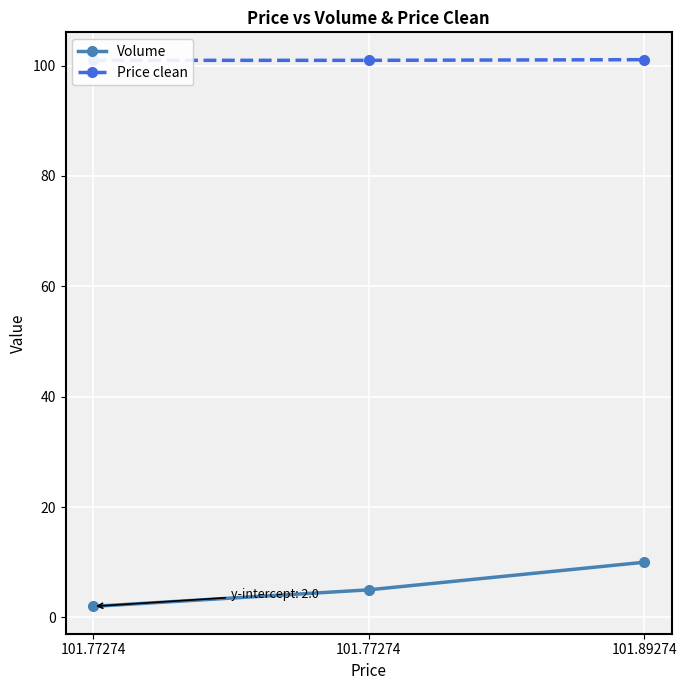

The Price clean series shows 101.0 at 101.77274. True or false?

True